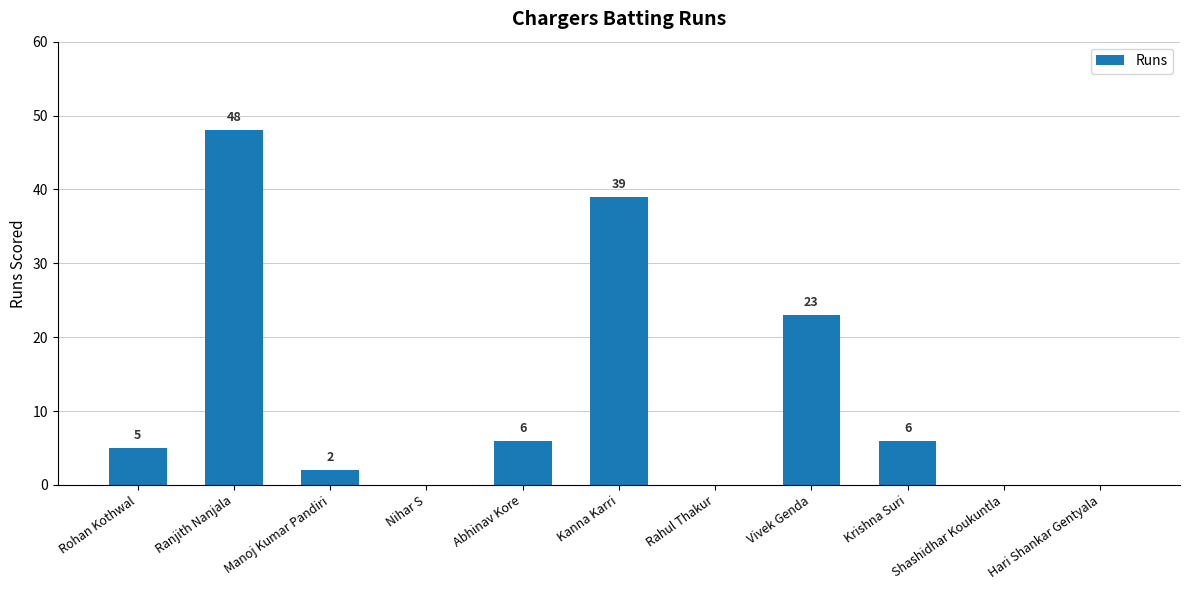

The value at Ranjith Nanjala is 26. True or false?

False